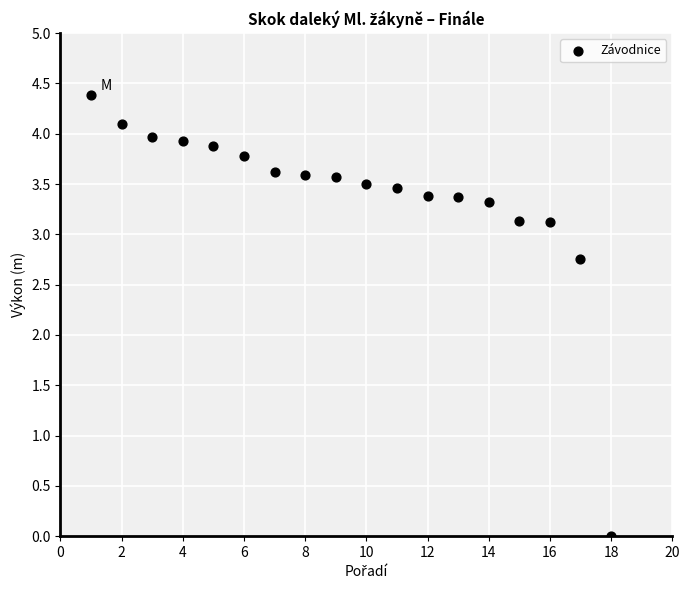

What is the range of Y values (max minus min)?

4.4